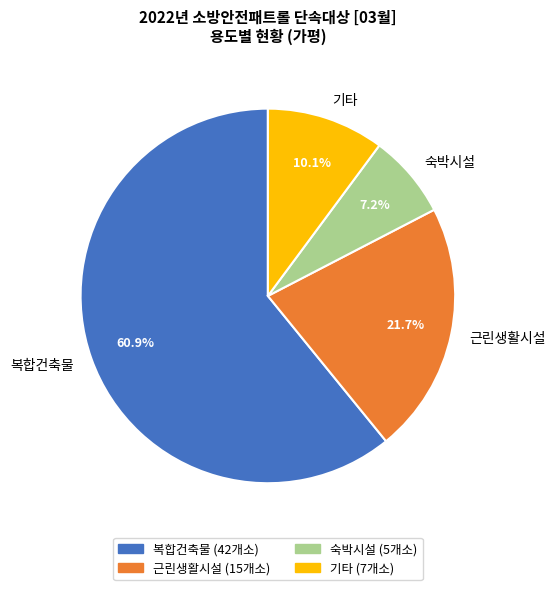

Is 근린생활시설 the majority of the pie?

No